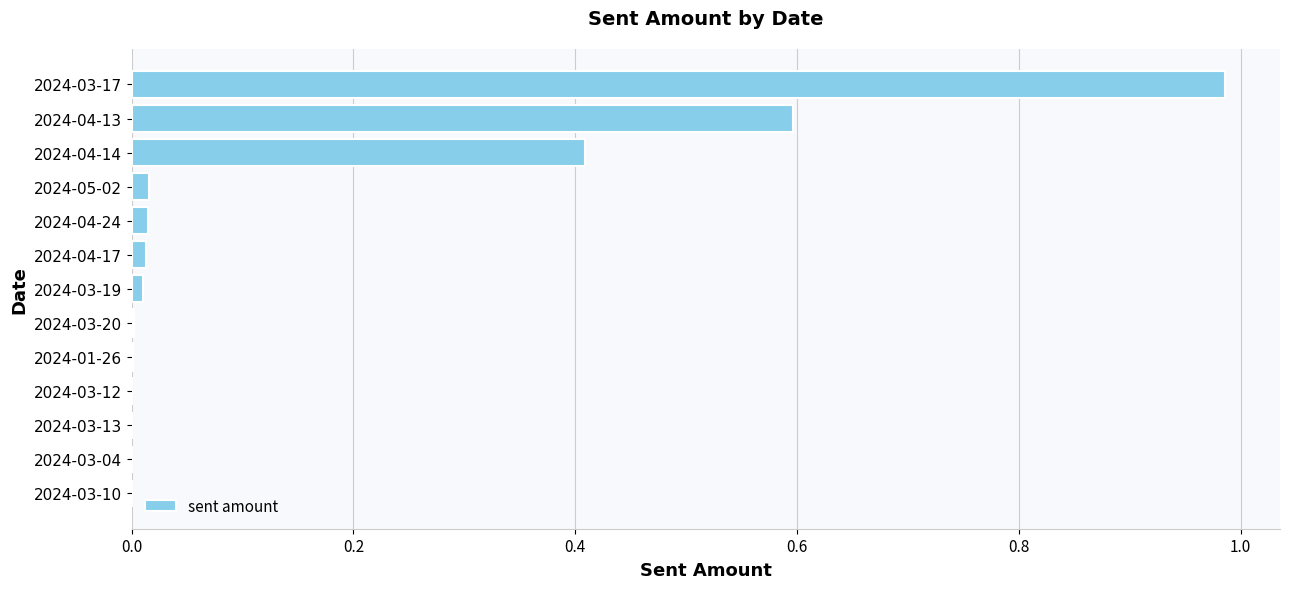

Which label corresponds to the largest value in the chart?

2024-03-17